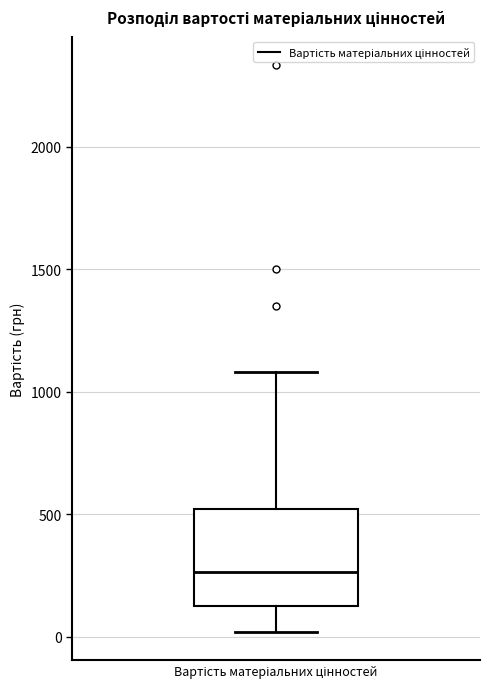

Read this box plot against the y-axis: the position of the median line, the range covered by the box, and the ends of both whiskers. The values are not printed on the chart, so give them approximately, as read against the axis.

median 250, box 150 to 500, whiskers 0 to 1100